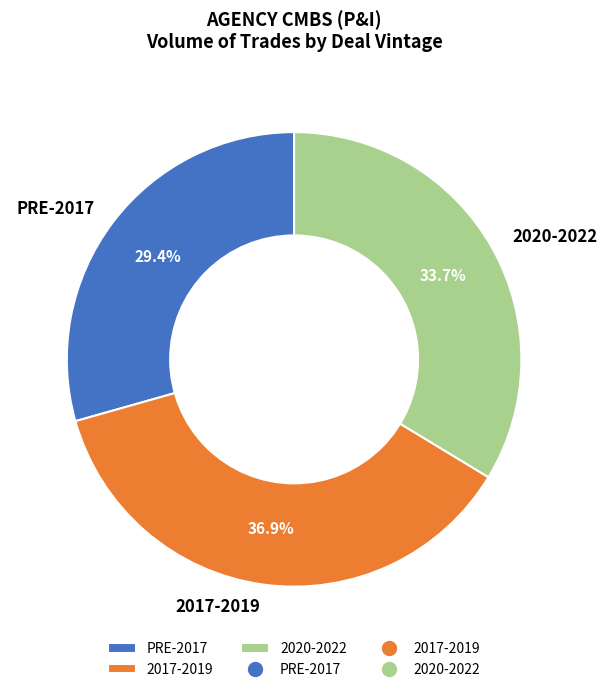

Count the number of slices in the pie.

3